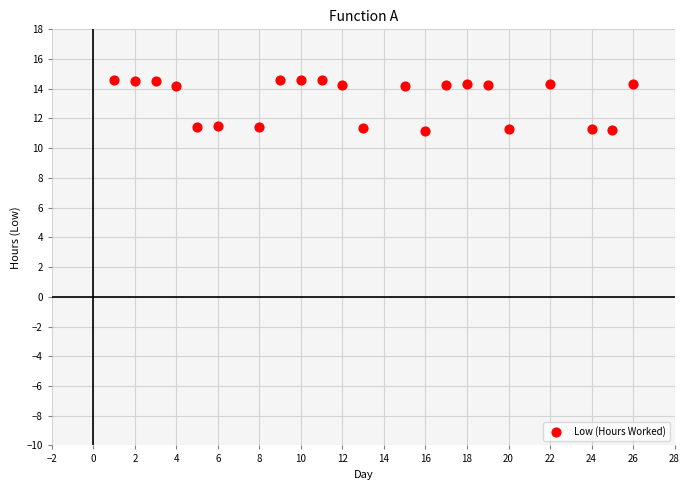

What is the range of X values (max minus min)?

25.0